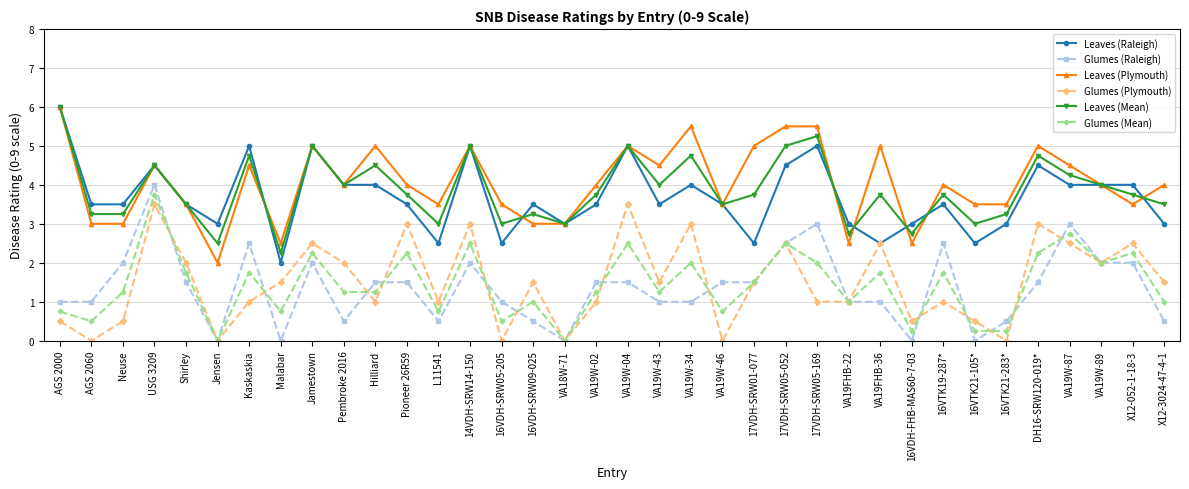

Is it true that Glumes (Raleigh) equals 1.0 at AGS 2000?

True